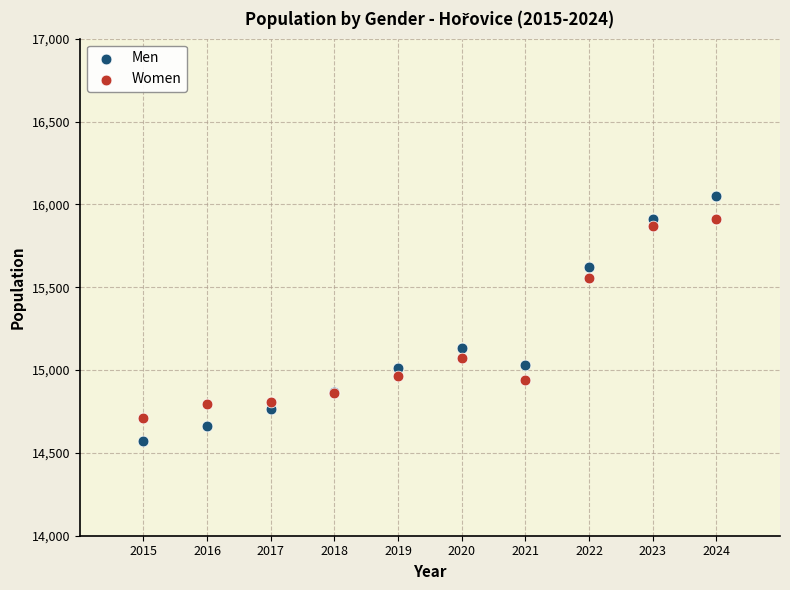

What is the X range (max minus min) for the scatter plot?

9